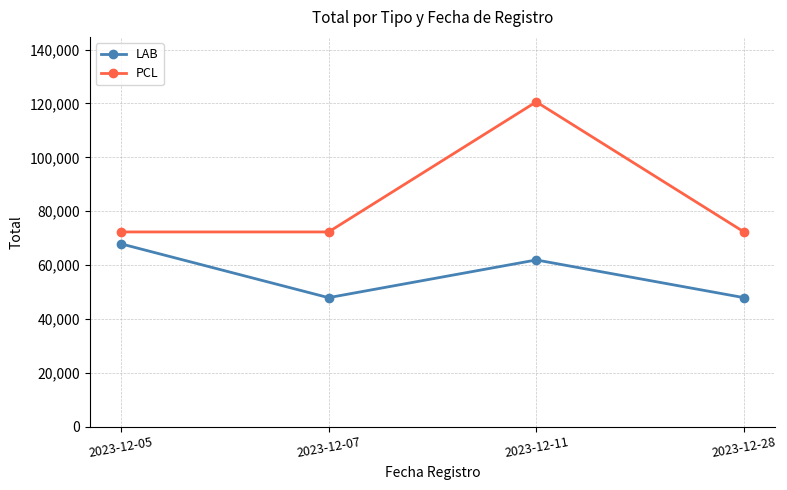

What is the minimum value for LAB?

47900